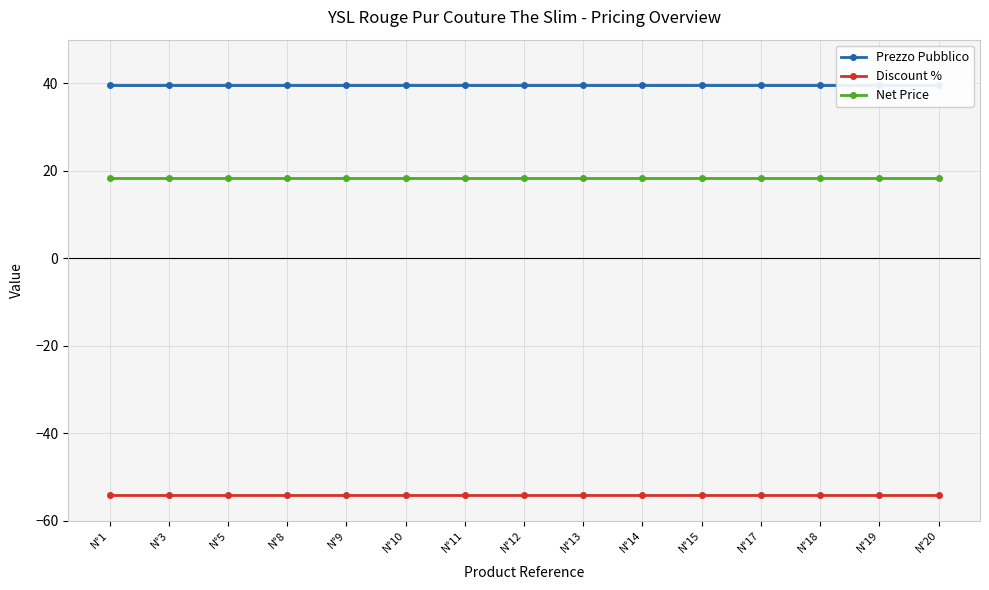

At which label is Discount % closest to -54?

N°1